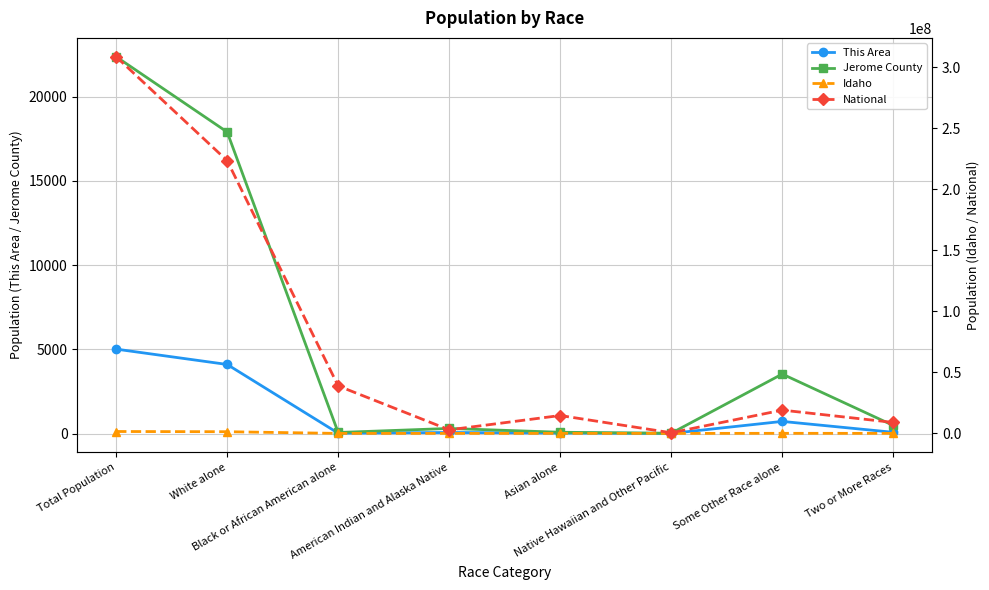

What is the difference between the maximum and minimum values in the Idaho series?

1565265